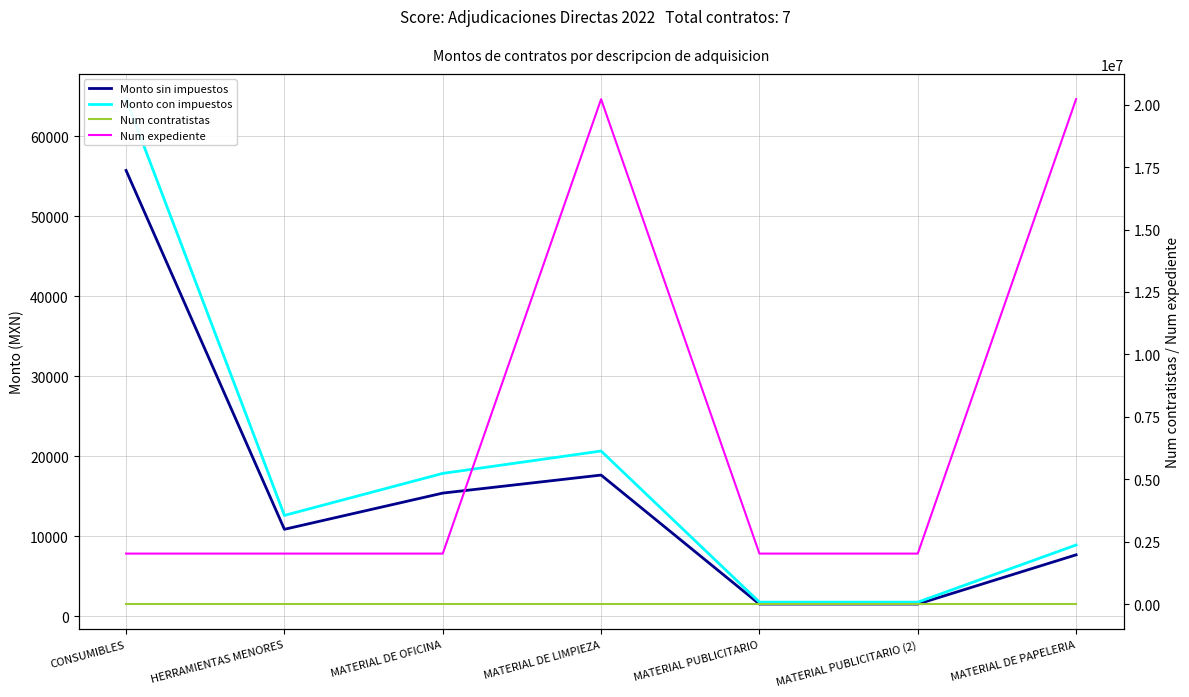

The Num contratistas series shows 10.1 at MATERIAL PUBLICITARIO (2). True or false?

False